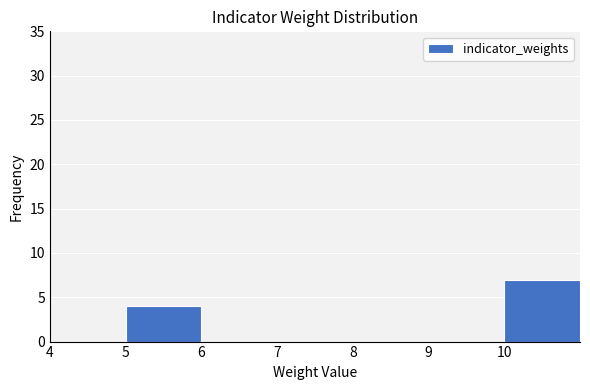

Reading left to right, list every bar in this chart as the range it spans on the x-axis followed by its height. The values are not printed on the chart, so give them approximately, as read against the axis.

4 to 5: 0
5 to 6: 4
6 to 7: 0
7 to 8: 0
8 to 9: 0
9 to 10: 0
10 to 11: 7